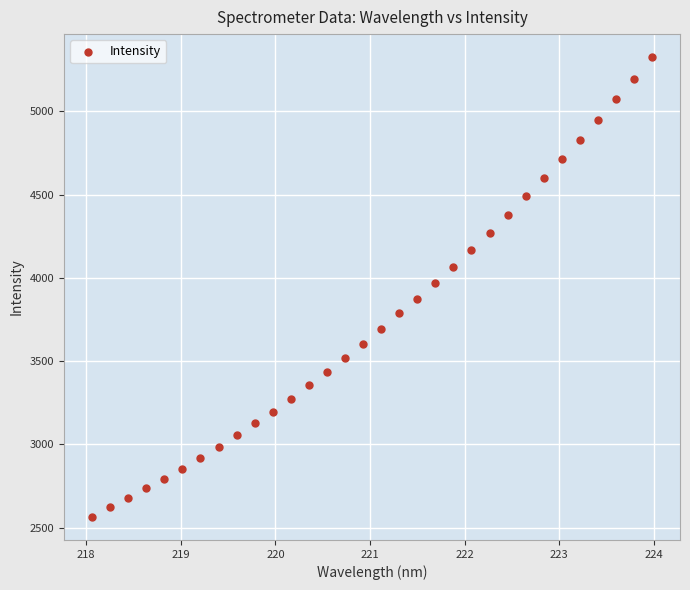

What is the range of X values (max minus min)?

5.9